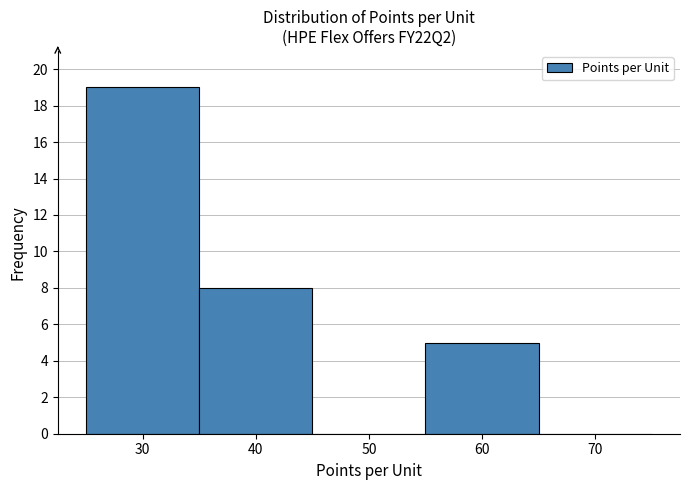

Over which range of the x-axis is the bar tallest?

25 to 35